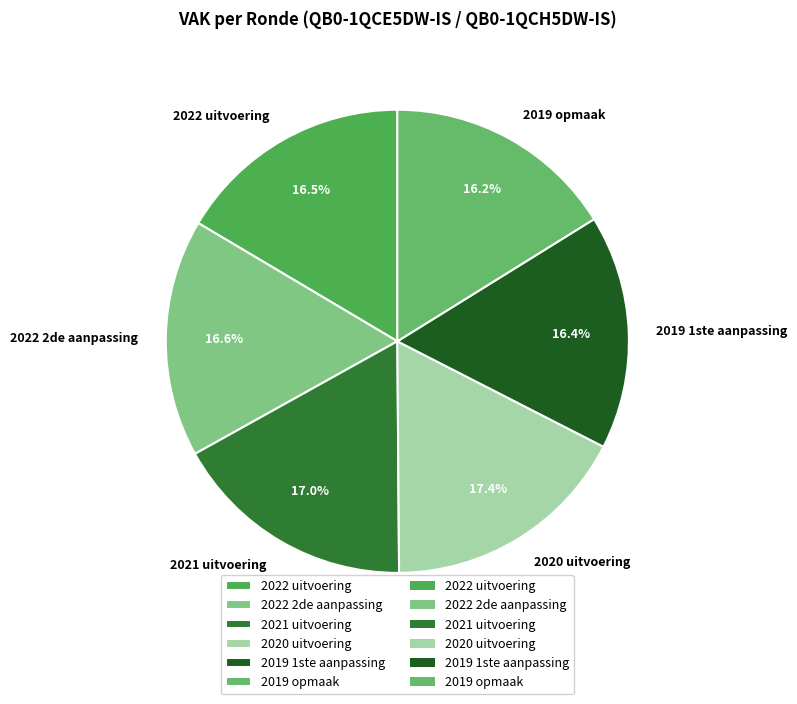

Approximately how many times larger is the value at 2021 uitvoering compared to 2022 2de aanpassing?

1.0